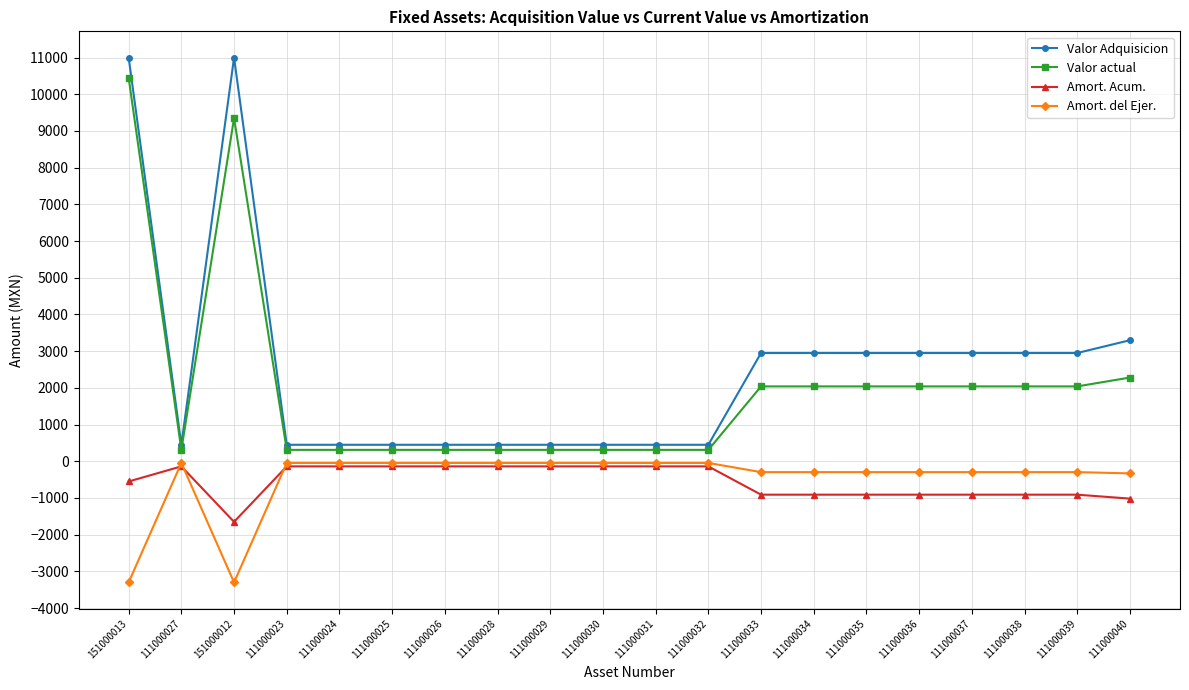

Which category has the highest value in the Valor actual series?

151000013